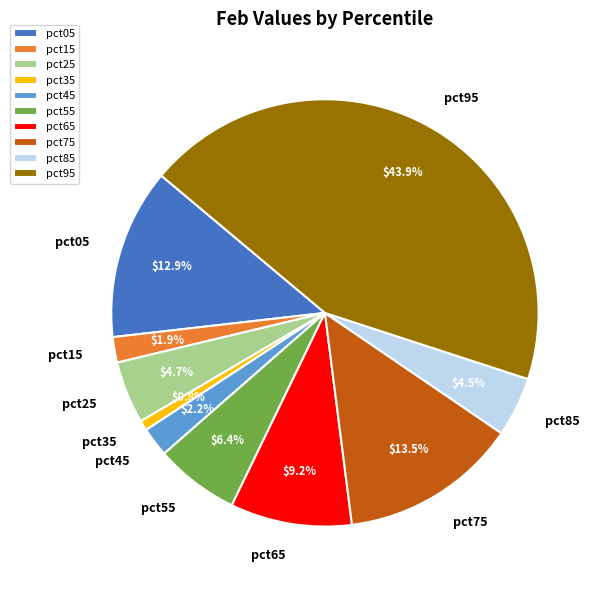

Which category has the biggest portion of the pie?

pct95